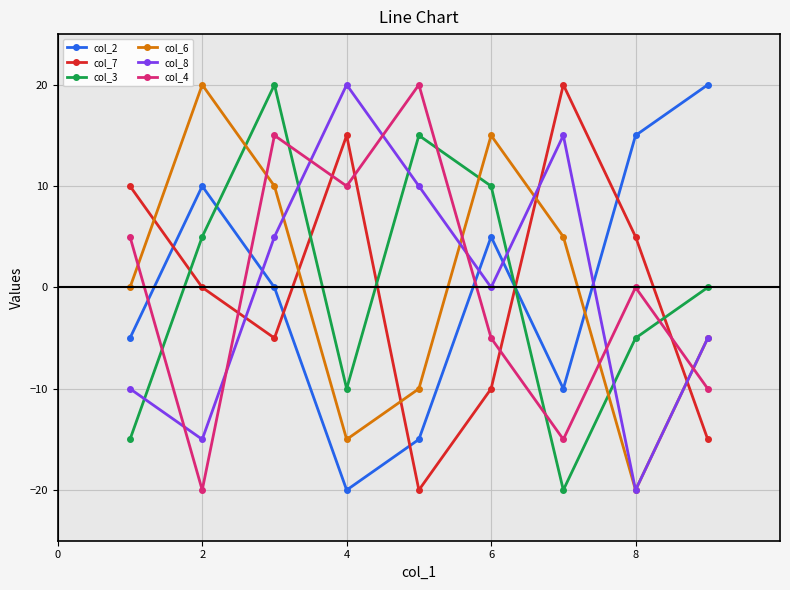

Count the col_7 values in the range -10 to 10.

5